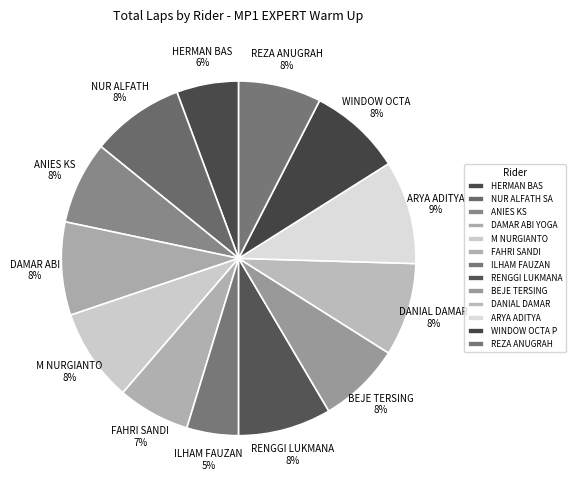

Which slice is the smallest?

ILHAM FAUZAN